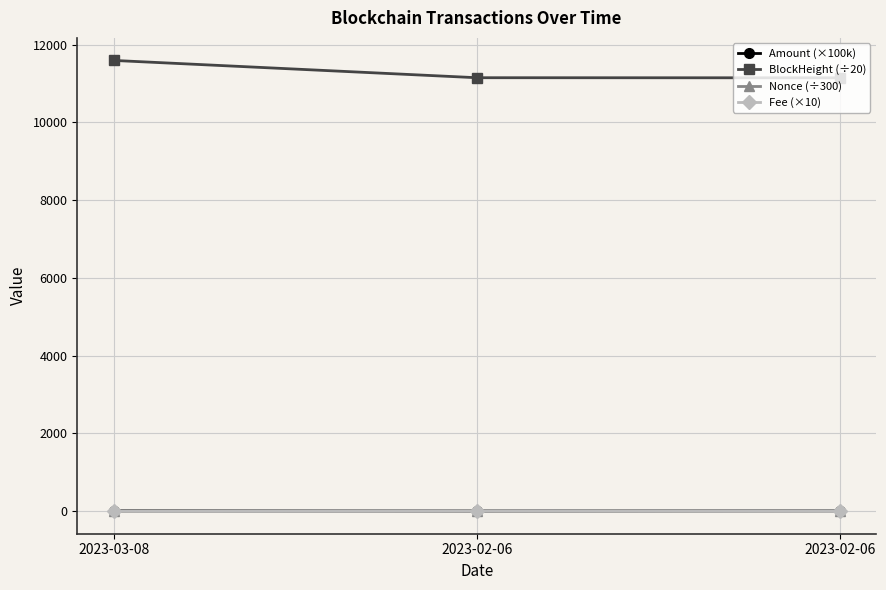

Which has a higher value, 2023-02-06 or 2023-02-06?

2023-02-06